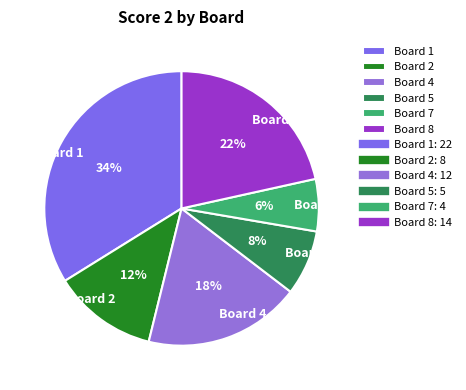

To the nearest percent, what percentage of the pie is Board 4?

18%